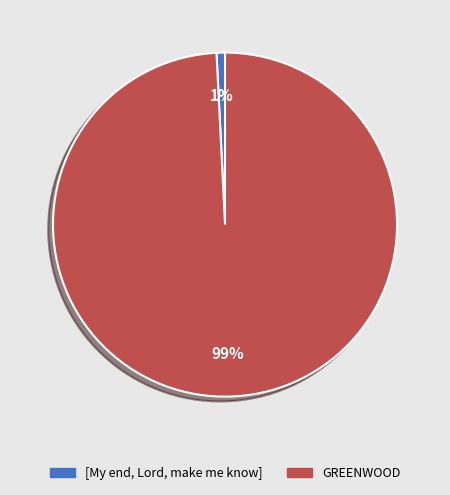

Is the sum of GREENWOOD and [My end, Lord, make me know] greater than half?

Yes